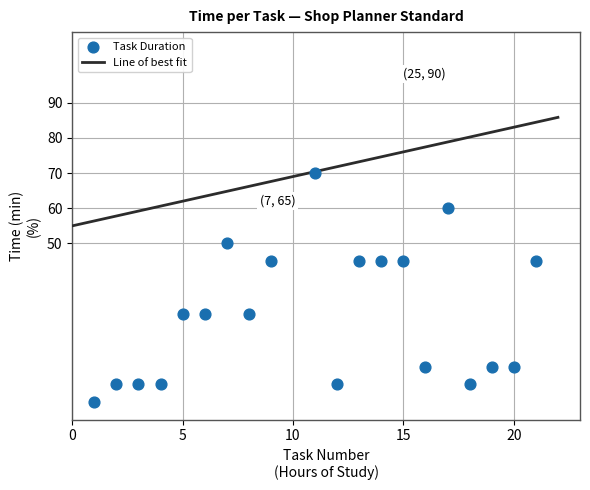

What is the range of Y values (max minus min)?

65